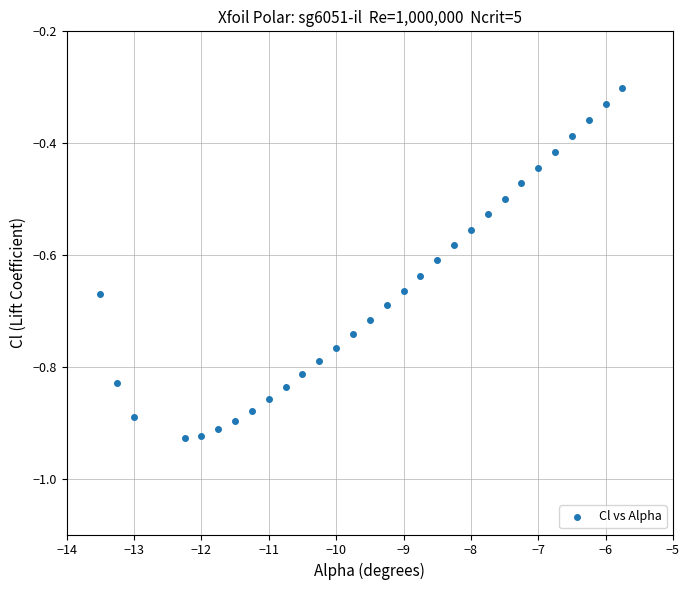

What is the range of Y values (max minus min)?

0.6